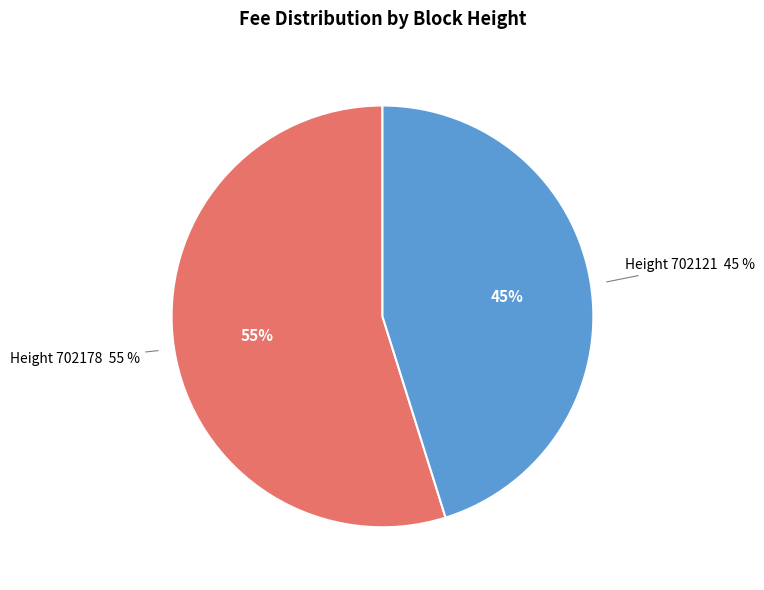

The 702178 slice represents 46% of the pie. True or false?

False